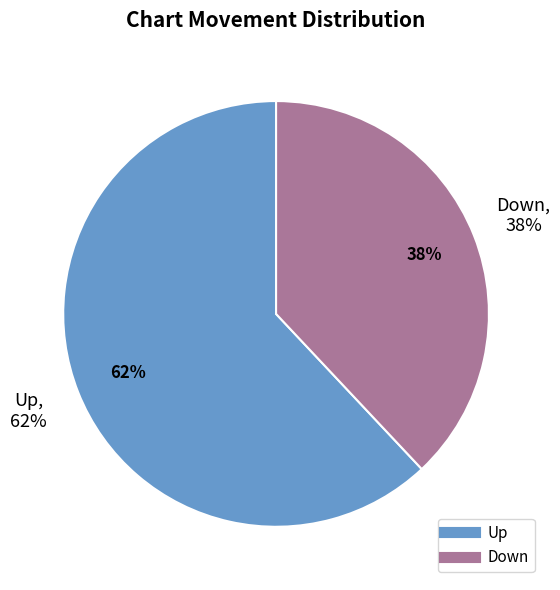

To the nearest percent, what percentage of the pie is up?

62%